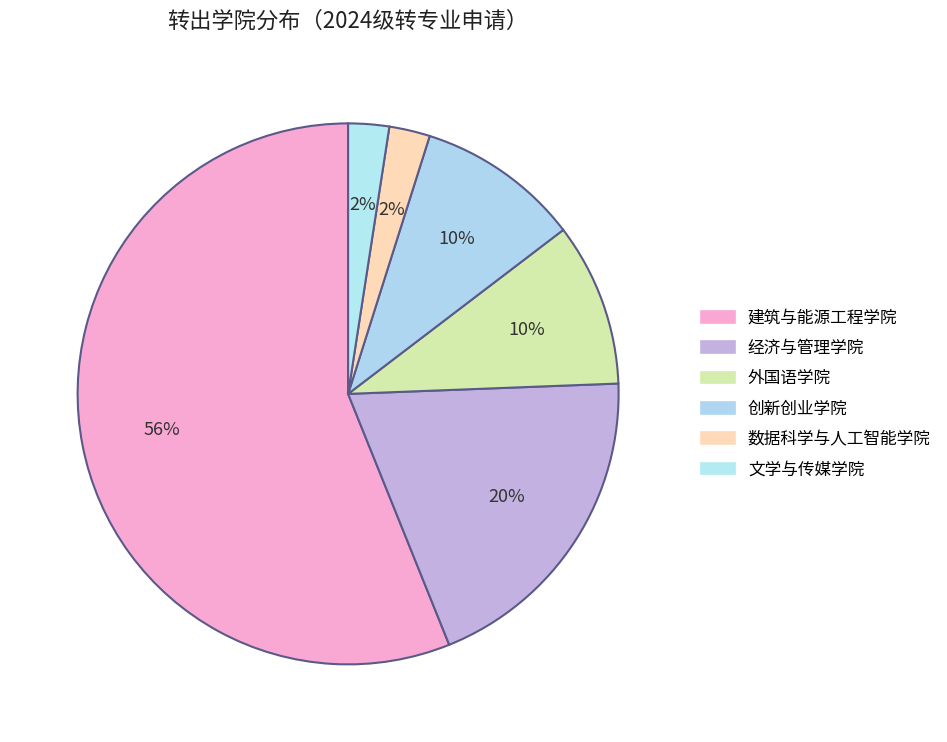

Count the number of slices in the pie.

6